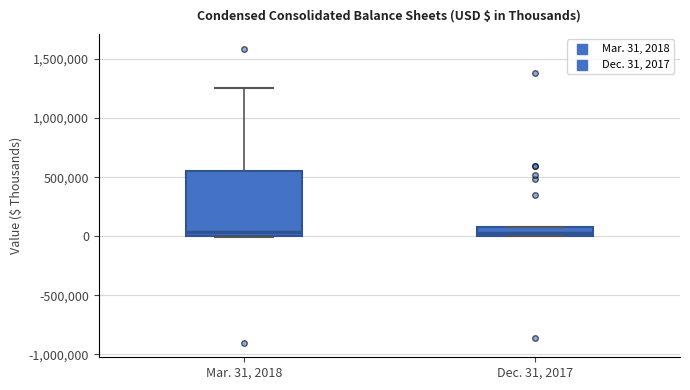

Comparing the boxes themselves (not the whiskers), which one is the tallest?

Mar. 31, 2018